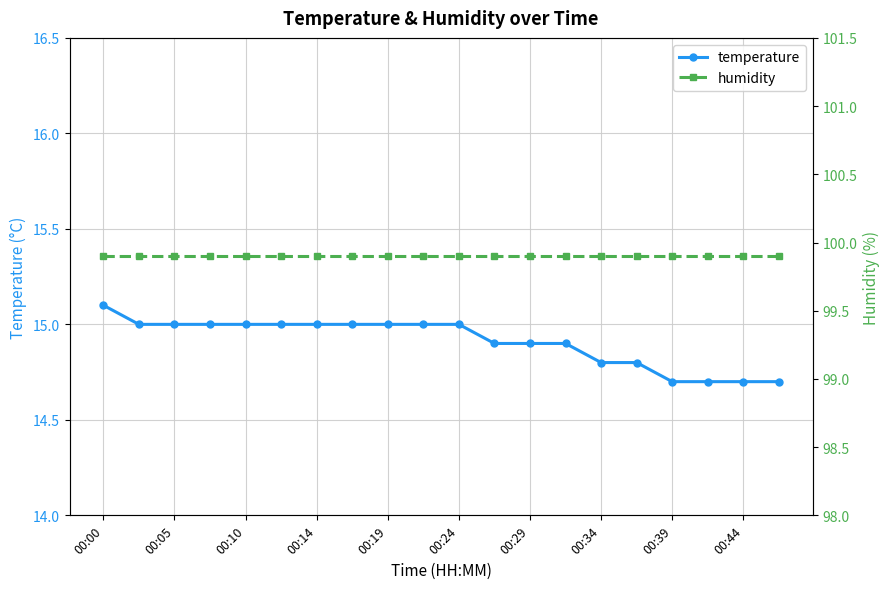

Where does the temperature series first go above 15?

00:00